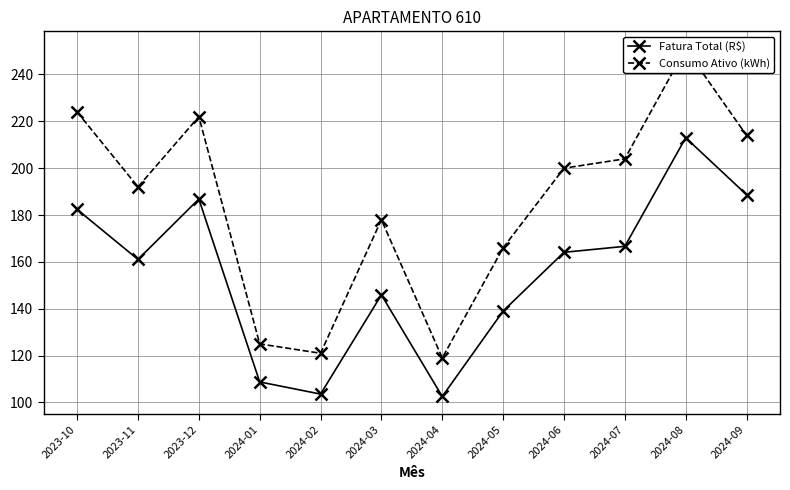

Where is the first local minimum for Consumo Ativo (kWh)?

2023-11